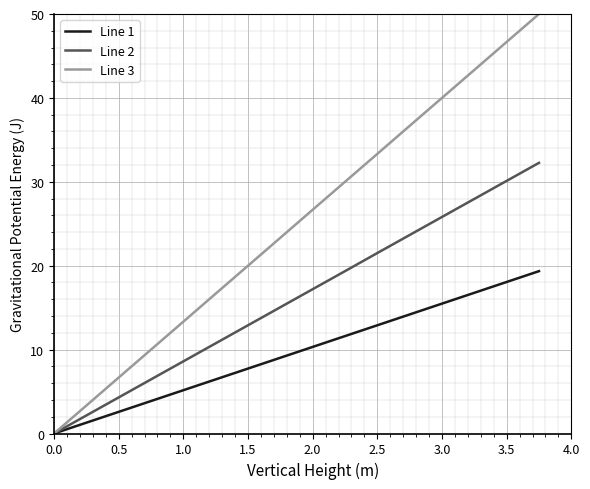

Which series has the largest total across all categories?

Line 3